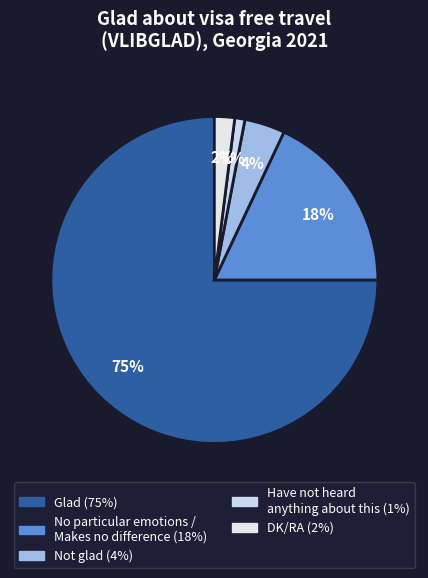

Which slice is the largest?

Glad